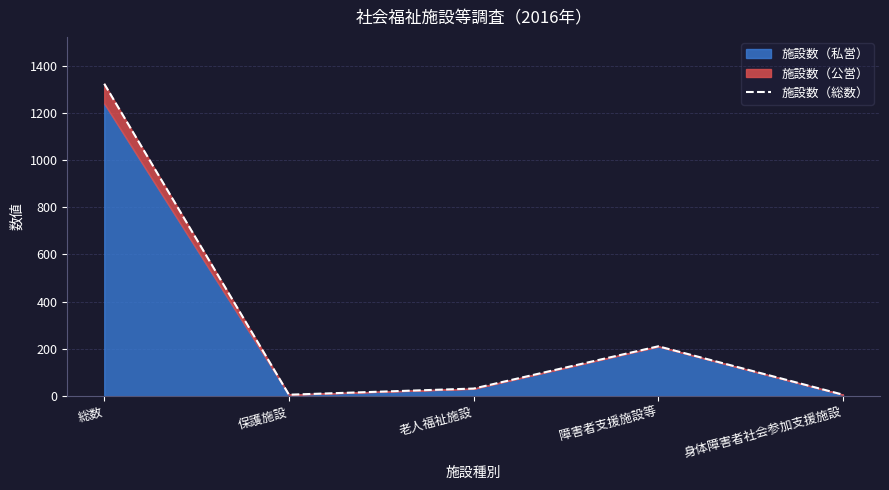

What is the change in value from 保護施設 to 障害者支援施設等?

+205